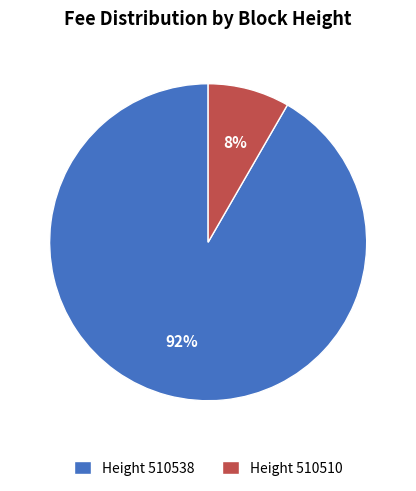

Is the sum of Height 510510 and Height 510538 greater than half?

Yes